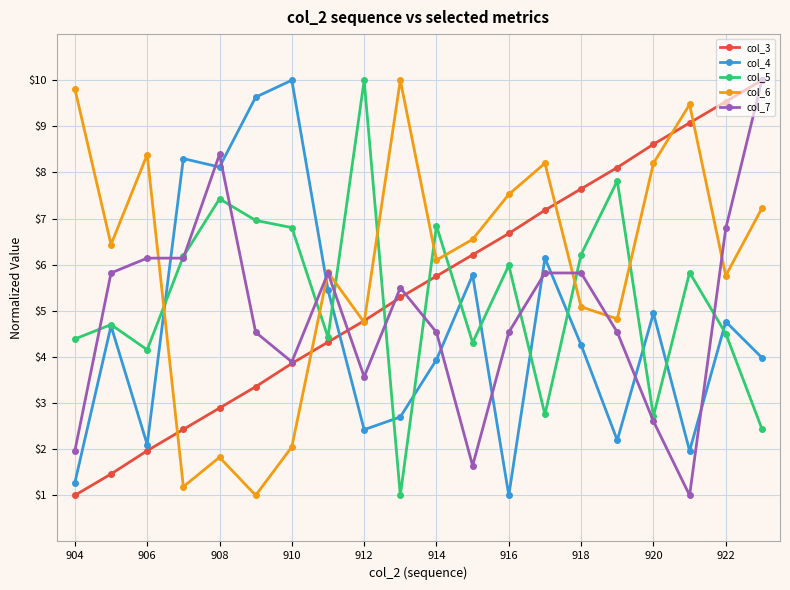

List the series in order of their overall mean, highest first.

col_6, col_3, col_5, col_7, col_4